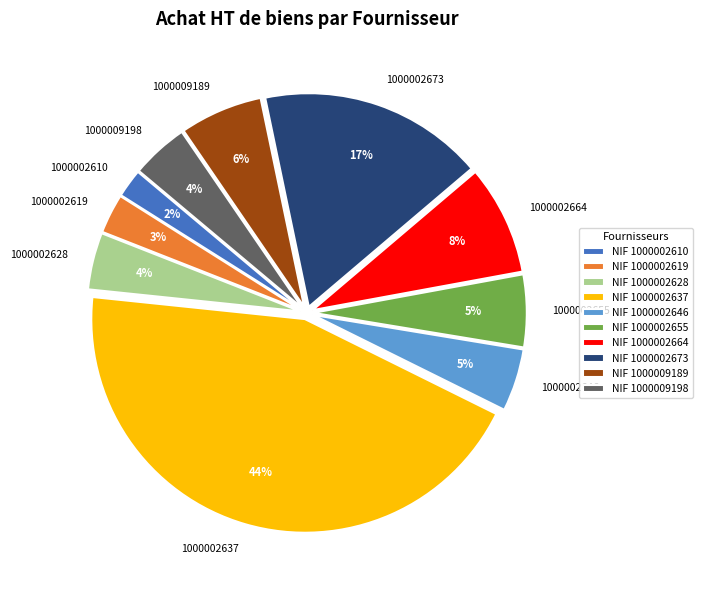

Approximately how many times larger is the value at 1000002628 compared to 1000002664?

0.5